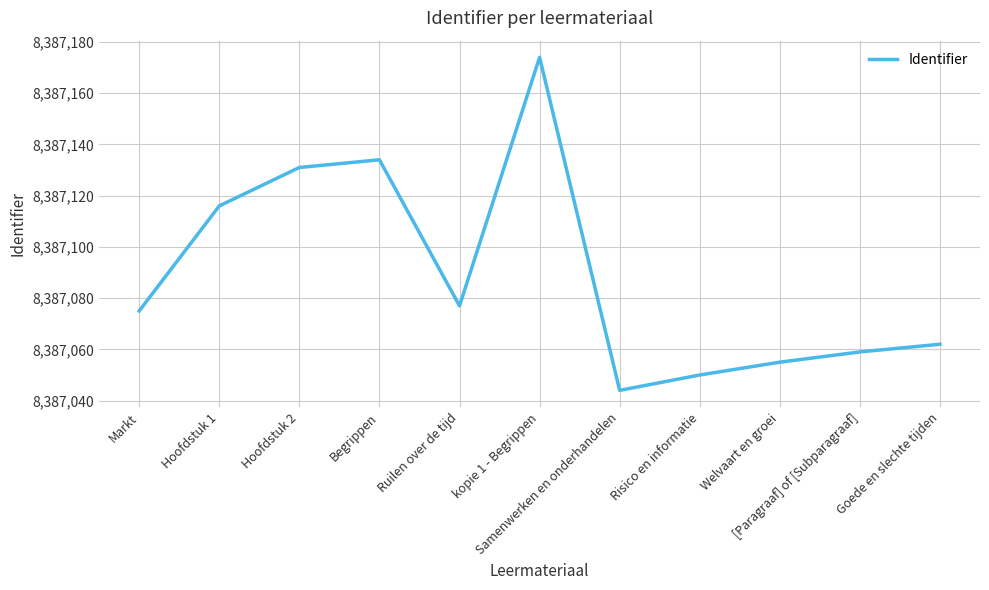

At which label is the value closest to 8387109?

Hoofdstuk 1